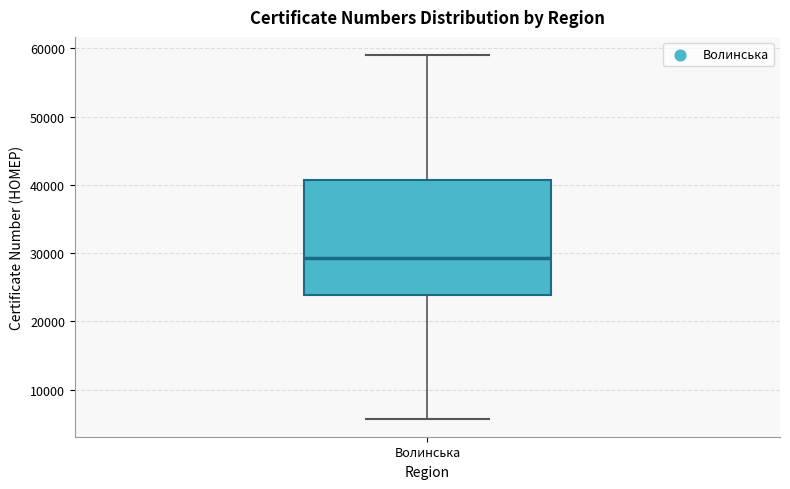

Read this box plot against the y-axis: the position of the median line, the range covered by the box, and the ends of both whiskers. The values are not printed on the chart, so give them approximately, as read against the axis.

median 29000, box 24000 to 41000, whiskers 6000 to 59000